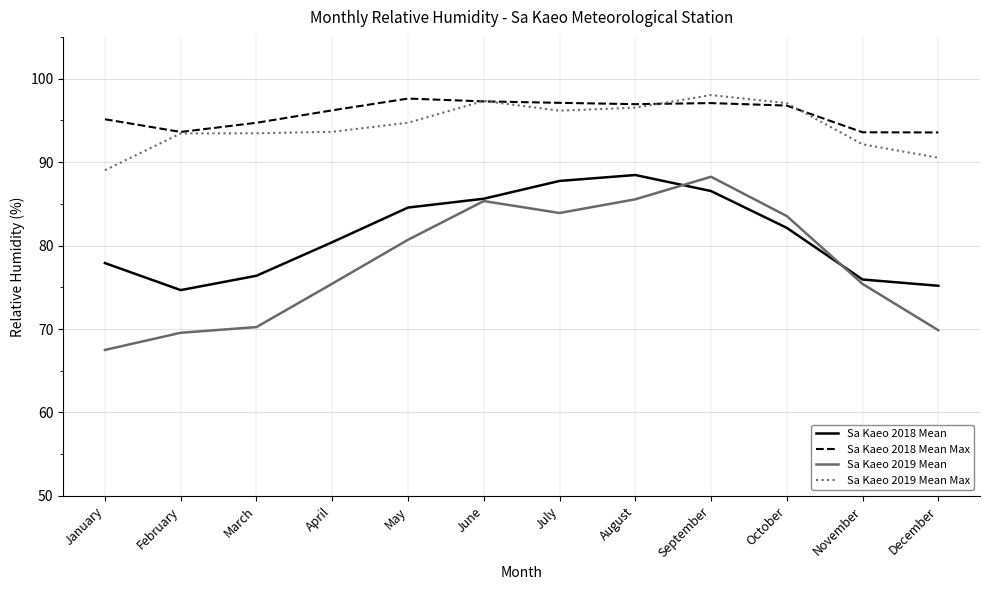

Between January and September, which series saw the biggest shift?

Sa Kaeo 2019 Mean